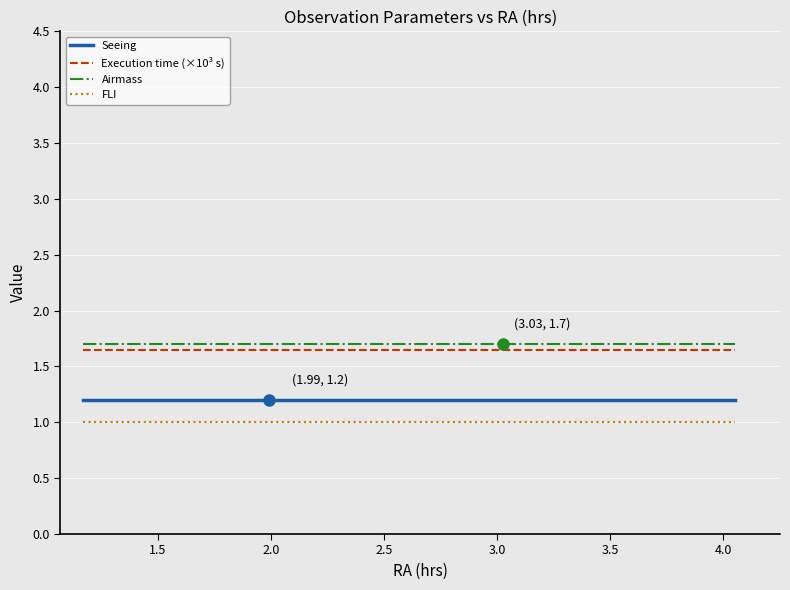

What is the maximum value shown in the chart?

1.7